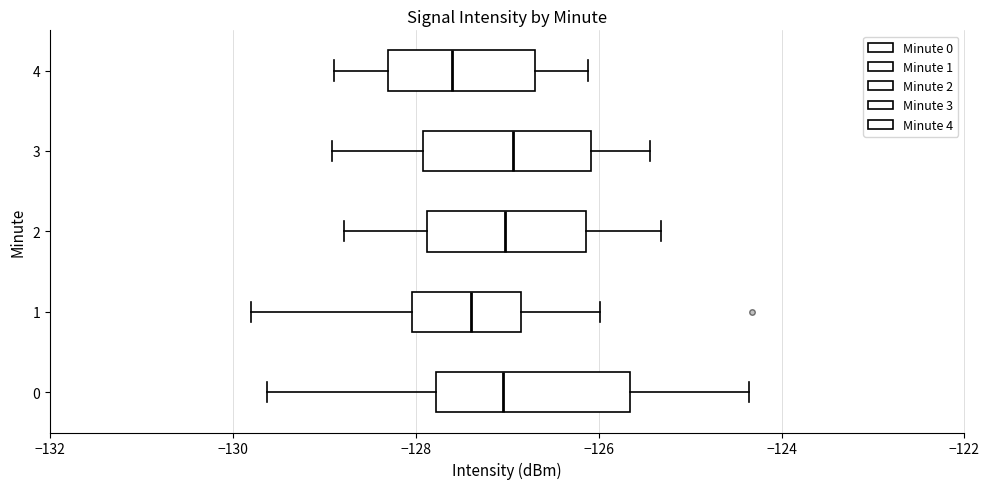

Reading bottom to top, read every box against the x-axis: the position of its median line, the range the box covers, and the ends of its whiskers. The values are not printed on the chart, so give them approximately, as read against the axis.

0: median -127.0, box -127.8 to -125.6, whiskers -129.6 to -124.4
1: median -127.4, box -128.0 to -126.8, whiskers -129.8 to -126.0
2: median -127.0, box -127.8 to -126.2, whiskers -128.8 to -125.4
3: median -127.0, box -128.0 to -126.0, whiskers -129.0 to -125.4
4: median -127.6, box -128.4 to -126.6, whiskers -128.8 to -126.2